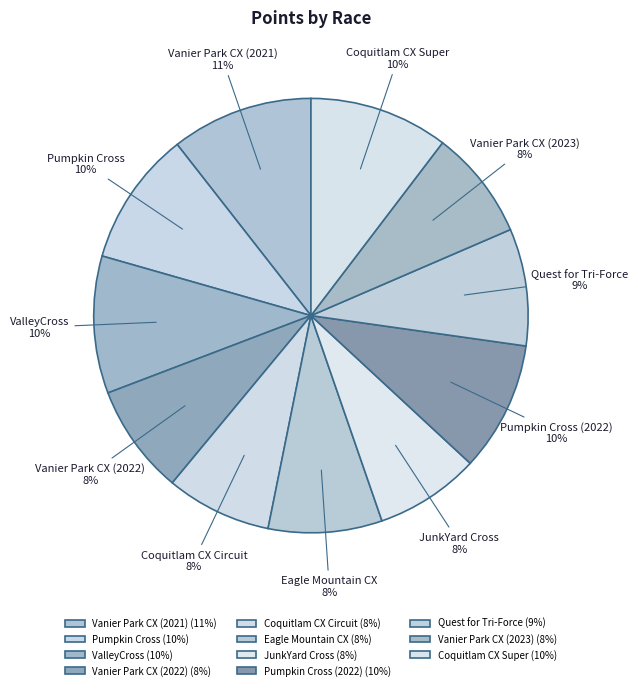

Combined, do Vanier Park CX (2023) and Eagle Mountain CX account for over 50%?

No